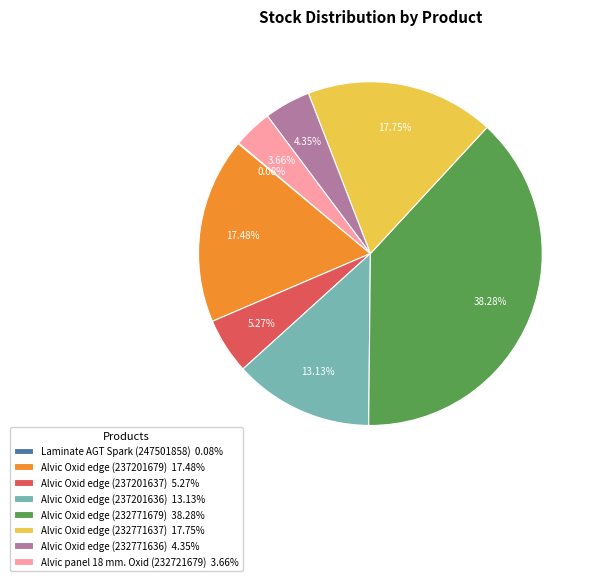

Is Alvic Oxid edge (232771637) the majority of the pie?

No